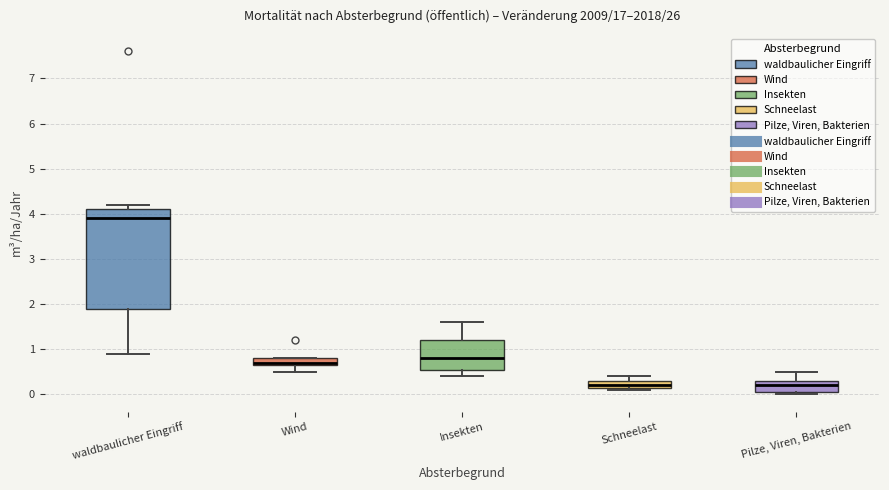

Where is the lower edge of the box for Pilze, Viren, Bakterien on the y-axis? The values are not printed on the chart, so give them approximately, as read against the axis.

0.1